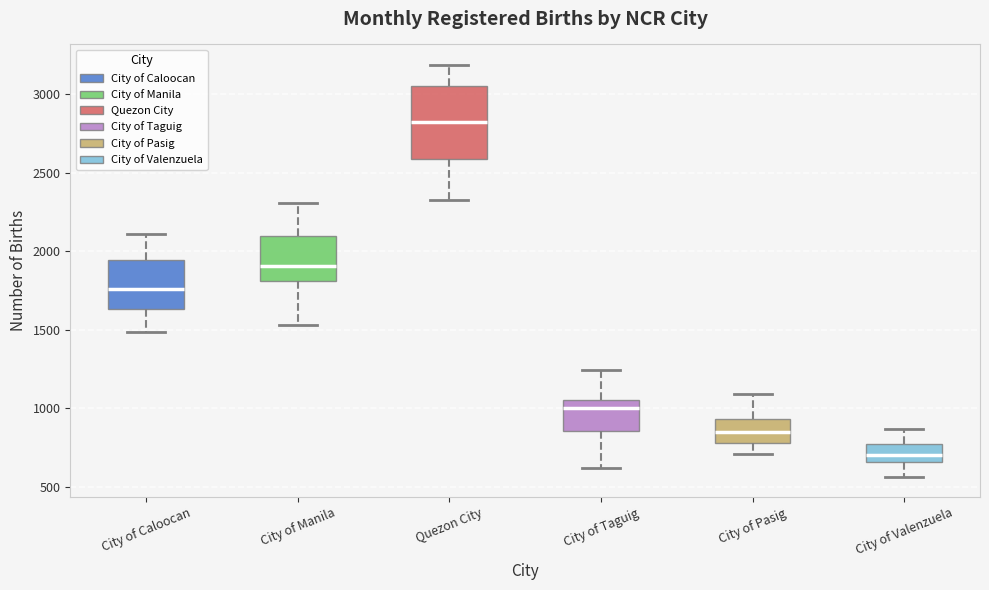

Reading left to right, read every box against the y-axis: the position of its median line, the range the box covers, and the ends of its whiskers. The values are not printed on the chart, so give them approximately, as read against the axis.

City of Caloocan: median 1750, box 1650 to 1950, whiskers 1500 to 2100
City of Manila: median 1900, box 1800 to 2100, whiskers 1550 to 2300
Quezon City: median 2800, box 2600 to 3050, whiskers 2350 to 3200
City of Taguig: median 1000, box 850 to 1050, whiskers 600 to 1250
City of Pasig: median 850, box 800 to 950, whiskers 700 to 1100
City of Valenzuela: median 700, box 650 to 750, whiskers 550 to 850